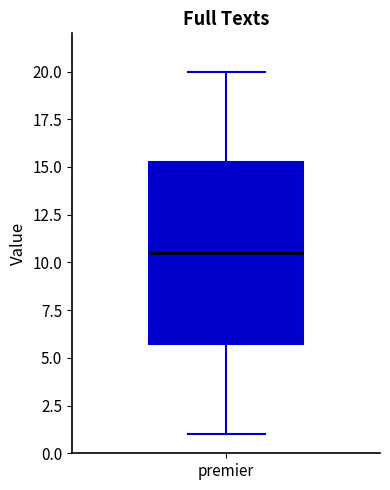

Read this box plot against the y-axis: the position of the median line, the range covered by the box, and the ends of both whiskers. The values are not printed on the chart, so give them approximately, as read against the axis.

median 10.5, box 6.0 to 15.5, whiskers 1.0 to 20.0